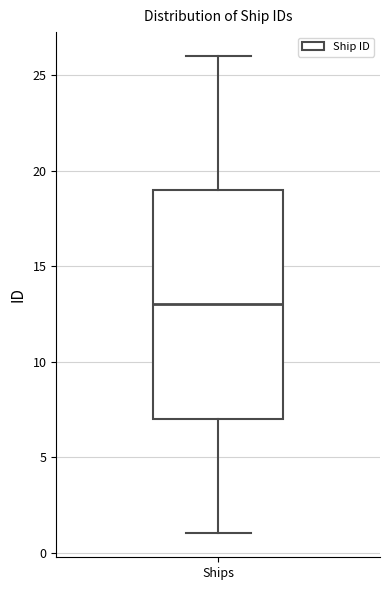

Read this box plot against the y-axis: the position of the median line, the range covered by the box, and the ends of both whiskers. The values are not printed on the chart, so give them approximately, as read against the axis.

median 13, box 7 to 19, whiskers 1 to 26